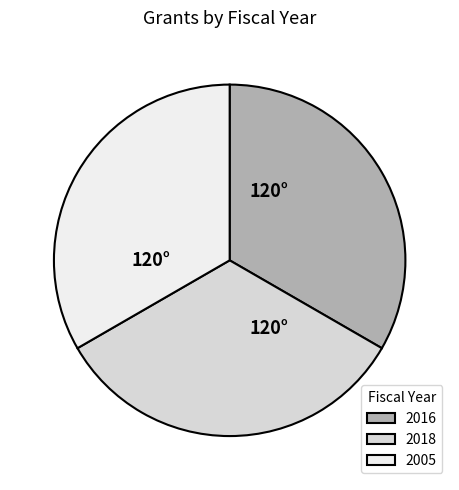

Is it true that 2016 is 33% of the pie?

True